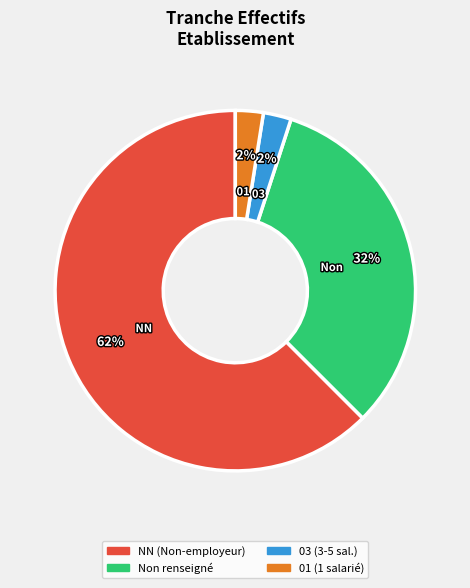

To the nearest percent, what portion does 03 (3-5 sal.) represent?

2%